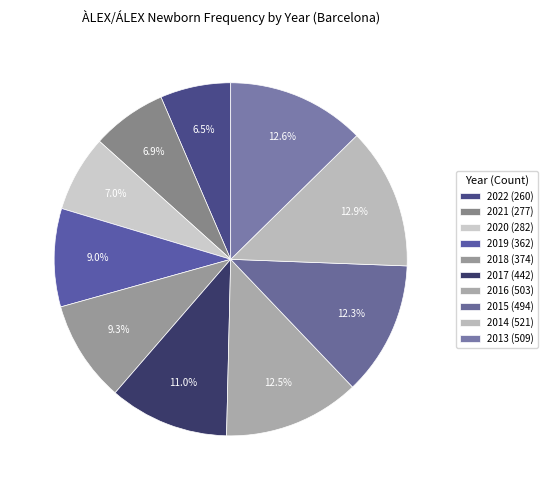

How many slices are in this pie chart?

10